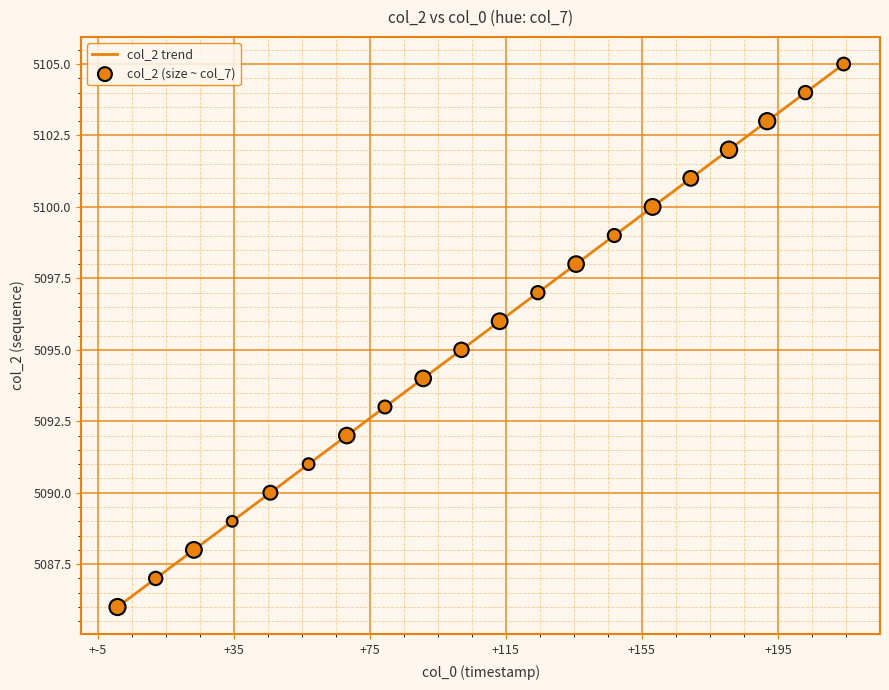

What is the difference between the maximum and minimum values?

19